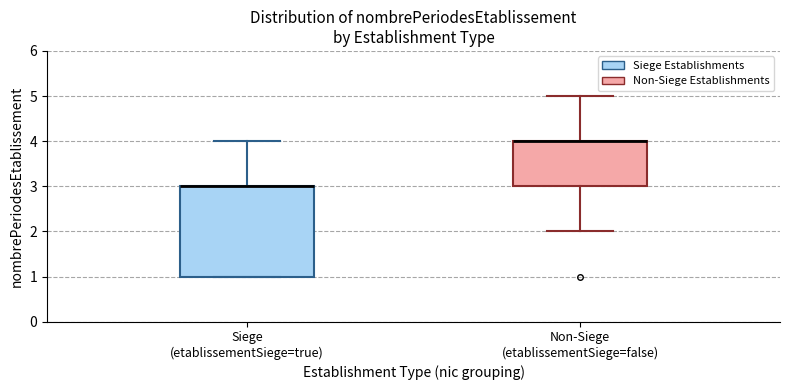

Reading left to right, transcribe this box plot: for each box, give where its median line is, the range the box spans, and where its two whiskers end, as read against the y-axis. The values are not printed on the chart, so give them approximately, as read against the axis.

Siege (etablissementSiege=true): median 3 (drawn on the box's upper edge), box 1 to 3, whiskers 1 to 4
Non-Siege (etablissementSiege=false): median 4 (drawn on the box's upper edge), box 3 to 4, whiskers 2 to 5